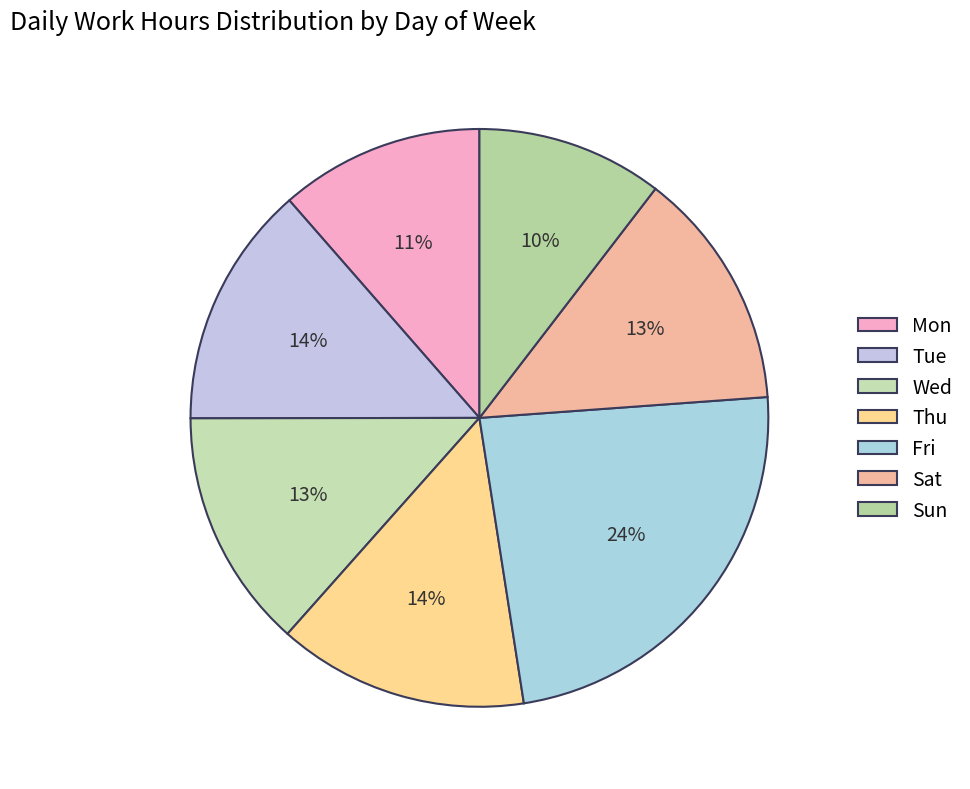

What is the largest slice in the pie chart?

Fri